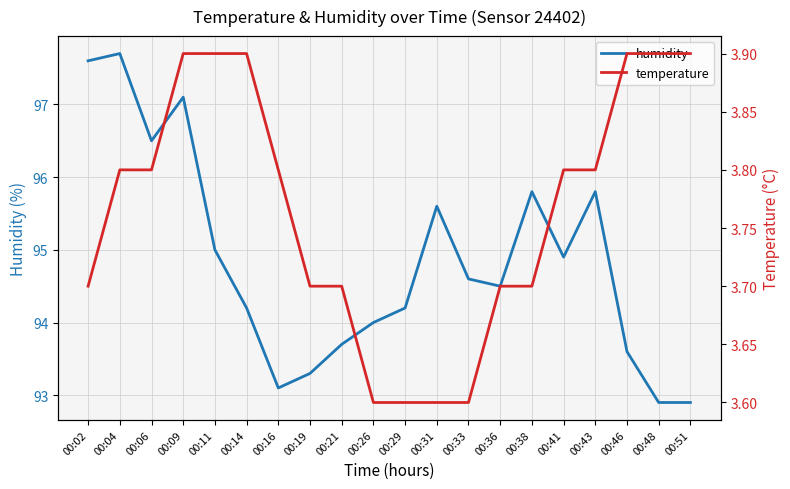

True or false: temperature has a value of 2.2 at 00:11.

False